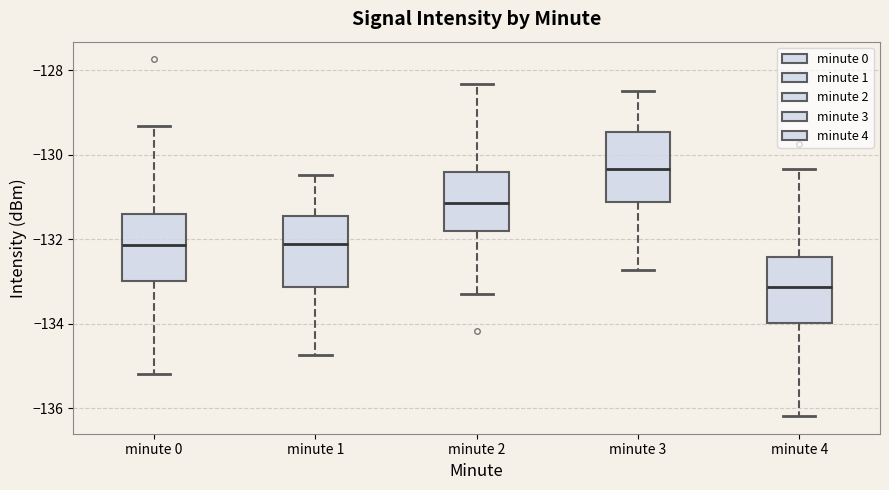

Where is the lower edge of the box for minute 3 on the y-axis? The values are not printed on the chart, so give them approximately, as read against the axis.

-131.2